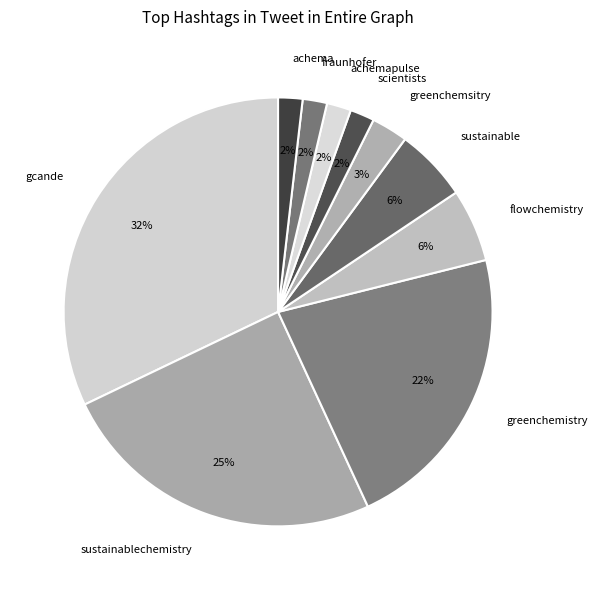

The greenchemistry slice represents 22% of the pie. True or false?

True